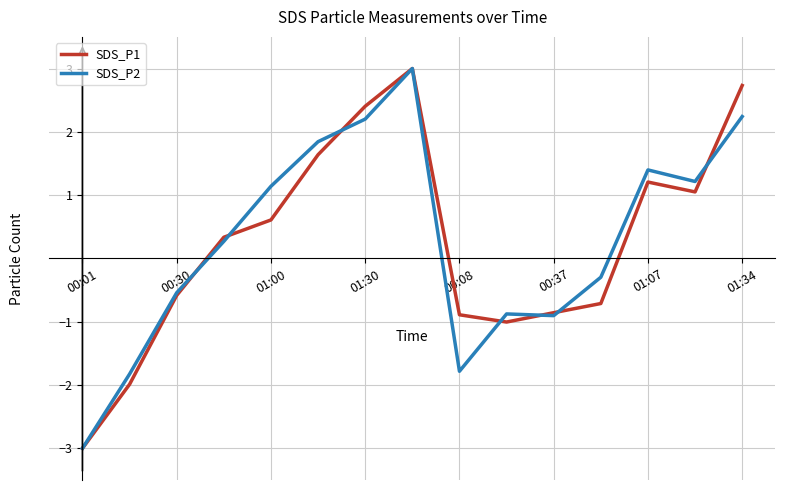

What is the highest value of the SDS_P1 series?

3.0